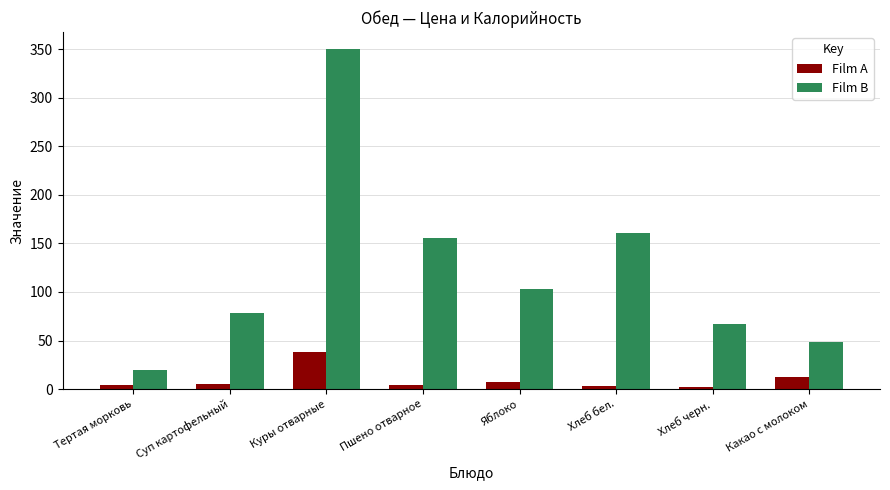

What is the highest value of the Film B series?

350.0